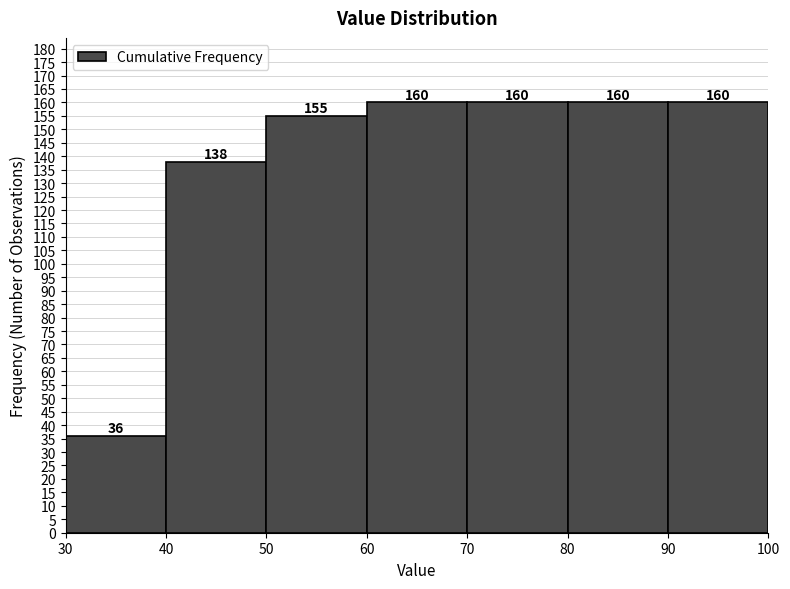

Reading left to right, list every bar in this chart as the range it spans on the x-axis followed by its height.

30 to 40: 36
40 to 50: 138
50 to 60: 155
60 to 70: 160
70 to 80: 160
80 to 90: 160
90 to 100: 160